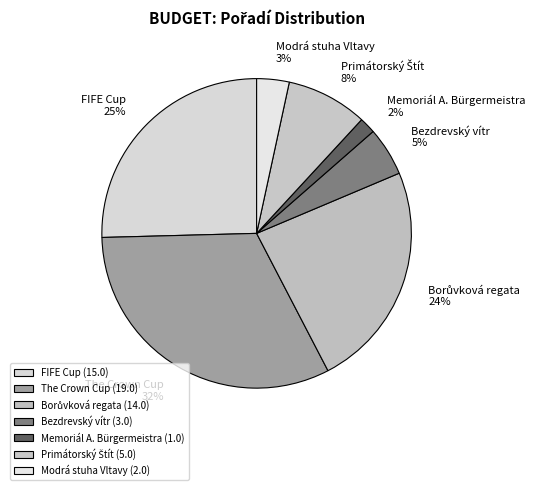

Is Modrá stuha Vltavy the majority of the pie?

No